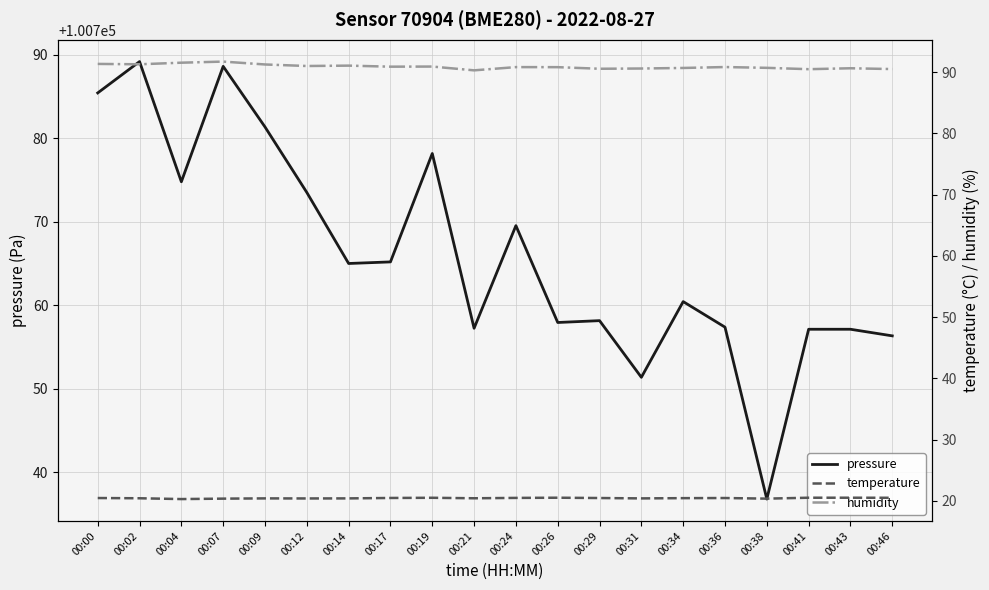

What are all the series names shown in the legend?

pressure, temperature, humidity